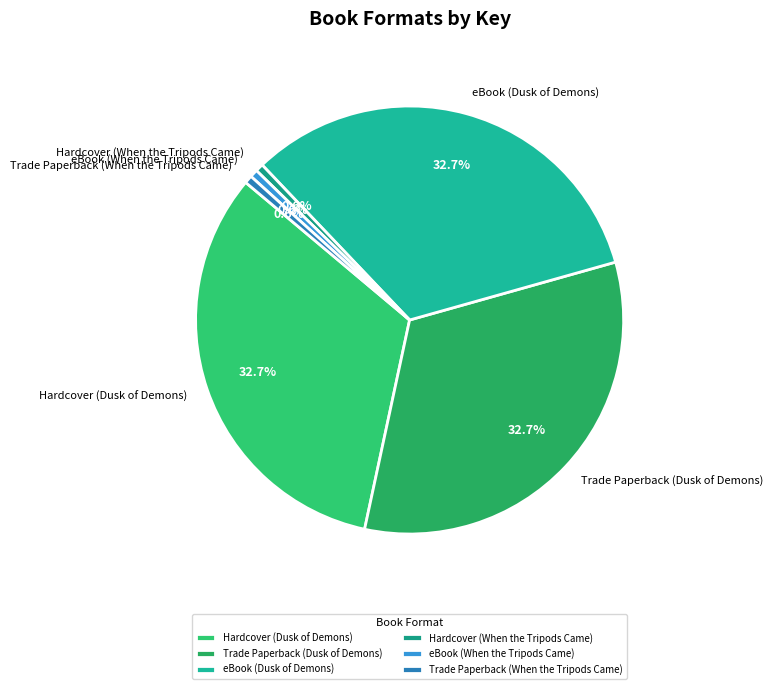

Count the number of slices in the pie.

6